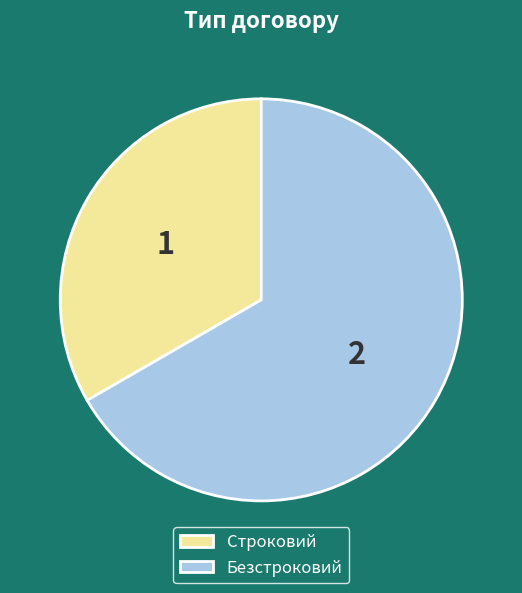

Does Безстроковий represent more than half of the total?

Yes